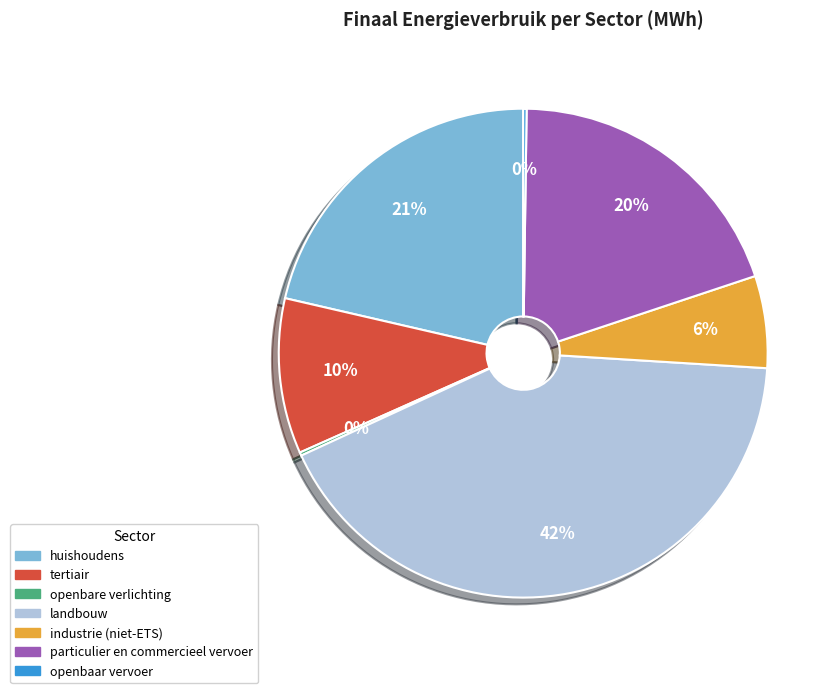

Does industrie (niet-ETS) account for over 50% of the chart?

No